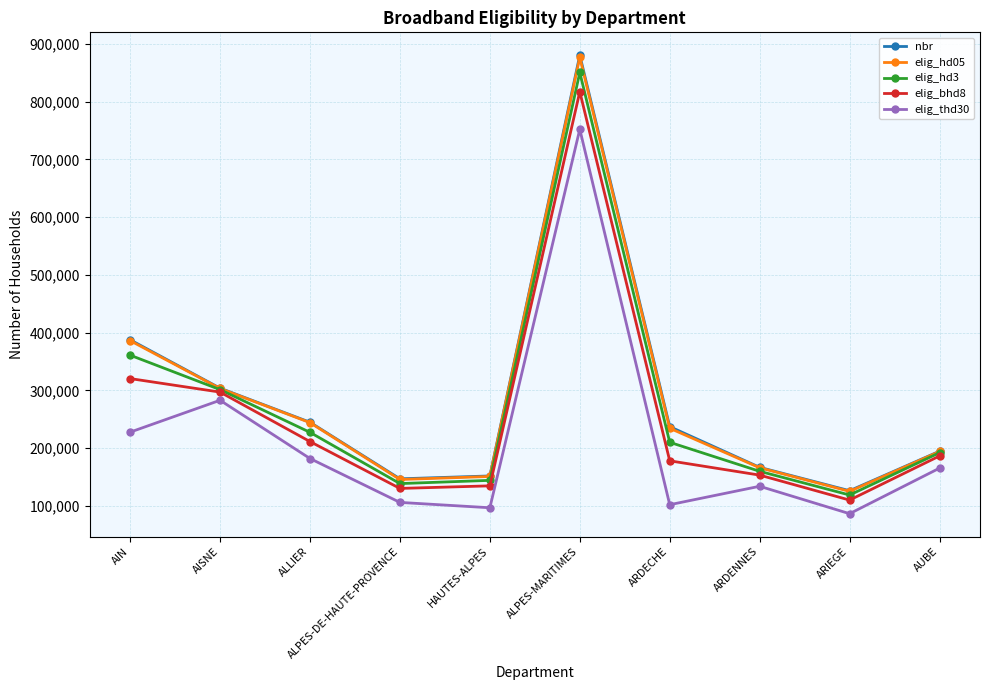

The elig_hd3 series shows 159875 at ARDENNES. True or false?

True